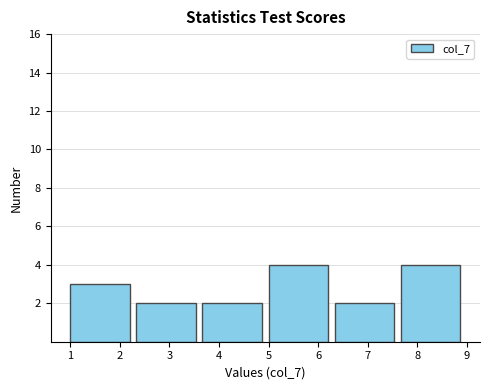

What is the height of the bar covering 6.3 to 7.7 on the x-axis? Neither the bar edges nor the heights are printed on the chart, so give them approximately, as read against the axes.

2